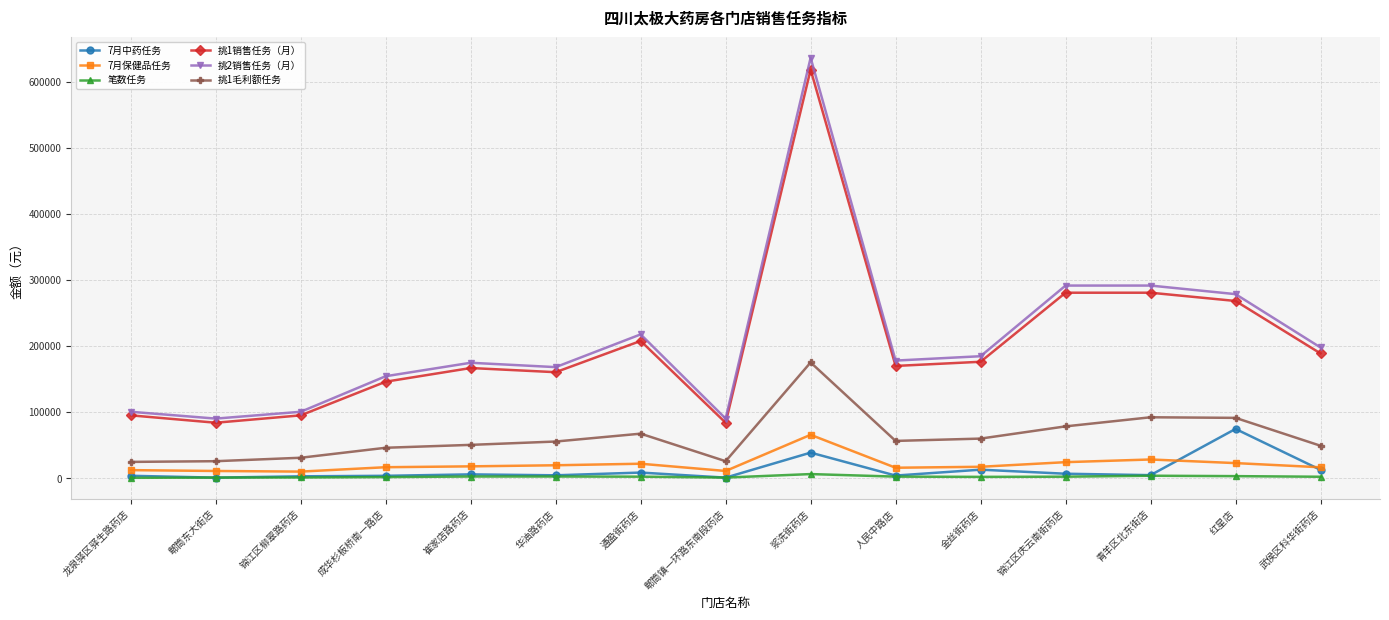

True or false: 笔数任务 and 挑1毛利额任务 cross at least once.

False